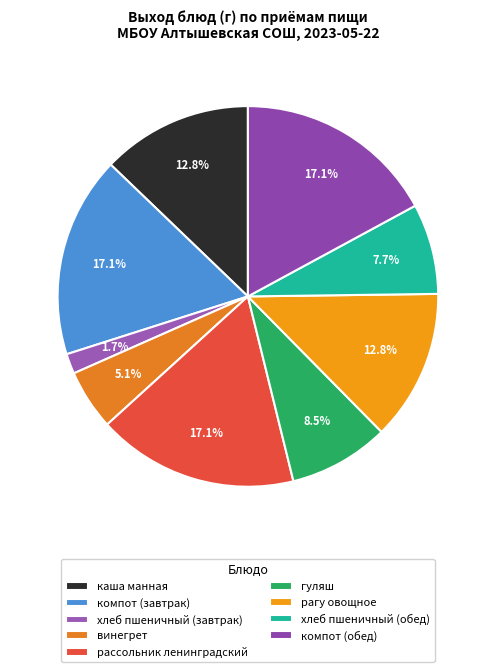

What is the ratio of the value at компот (обед) to the value at хлеб пшеничный (завтрак)?

10.0